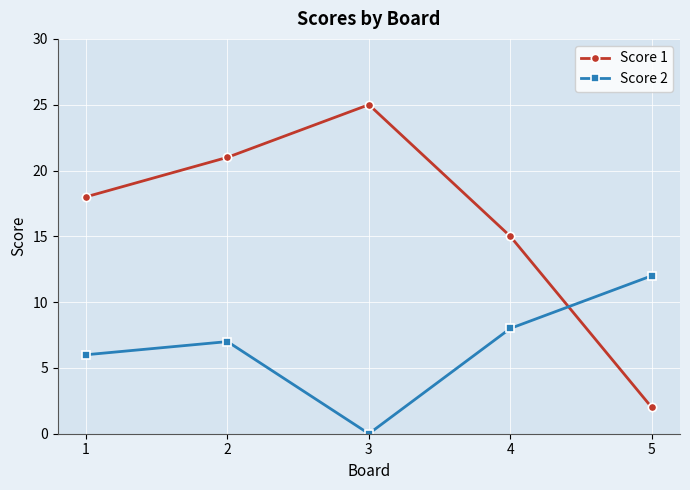

Reading left to right, transcribe all the data shown in this chart.

Score 1: 1=18	2=21	3=25	4=15	5=2
Score 2: 1=6	2=7	3=0	4=8	5=12